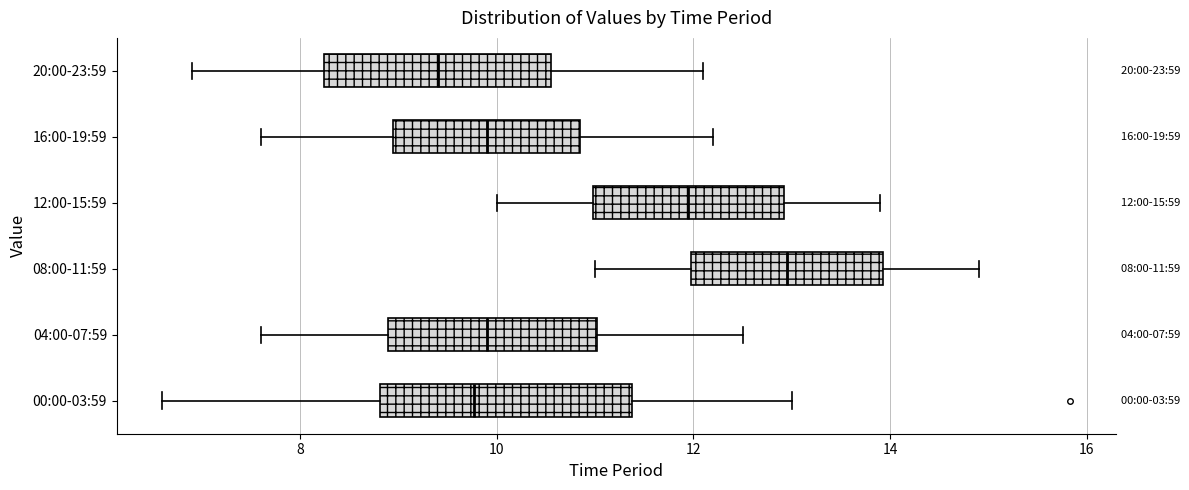

Which box is the widest, from its left edge to its right edge?

00:00-03:59